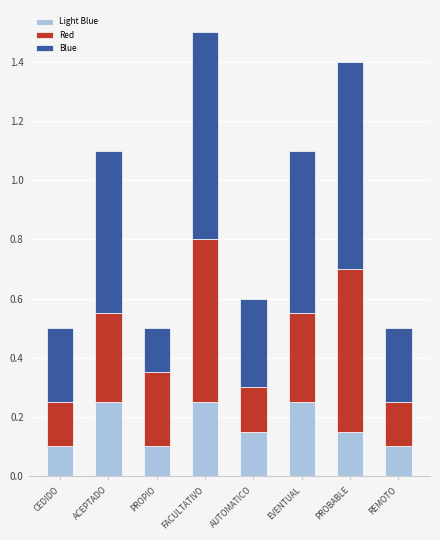

What is the total value across all series at REMOTO?

0.5